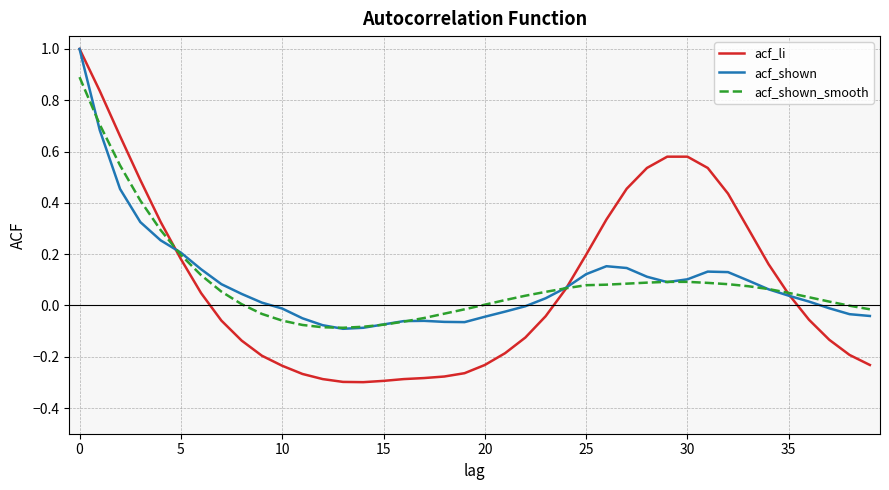

What is the highest value of the acf_shown_smooth series?

0.9